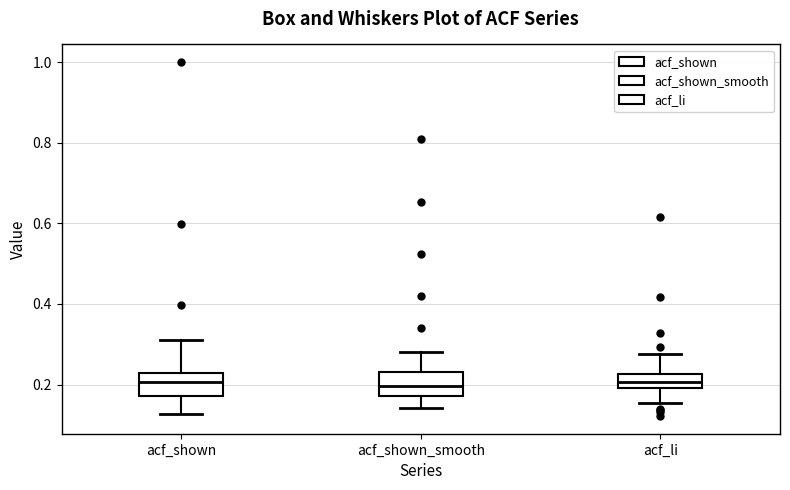

Reading left to right, read every box against the y-axis: the position of its median line, the range the box covers, and the ends of its whiskers. The values are not printed on the chart, so give them approximately, as read against the axis.

acf_shown: median 0.20, box 0.18 to 0.22, whiskers 0.12 to 0.32
acf_shown_smooth: median 0.20, box 0.18 to 0.24, whiskers 0.14 to 0.28
acf_li: median 0.20 (inside the box), box 0.20 to 0.22, whiskers 0.16 to 0.28